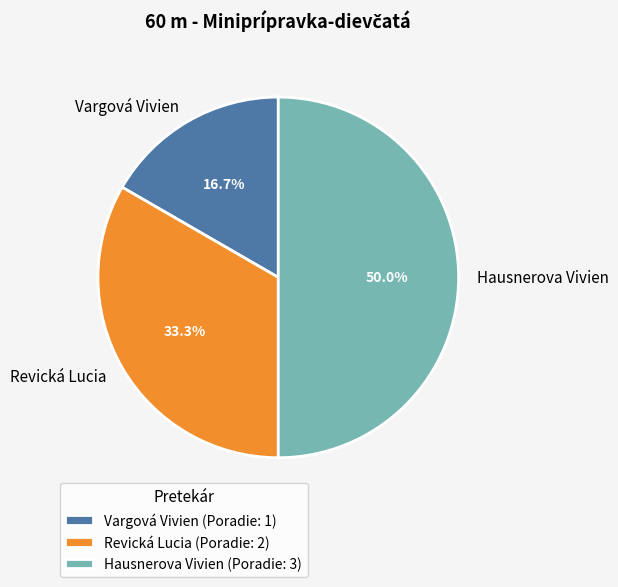

Is it true that Revická Lucia is 25% of the pie?

False